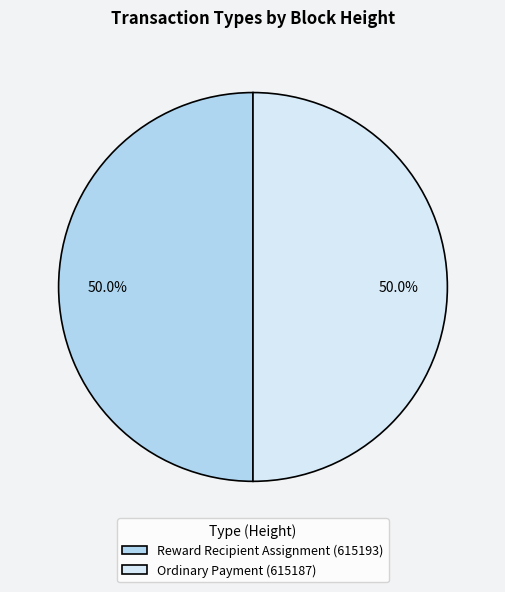

What is the ratio of the value at Reward Recipient Assignment (615193) to the value at Ordinary Payment (615187)?

1.0